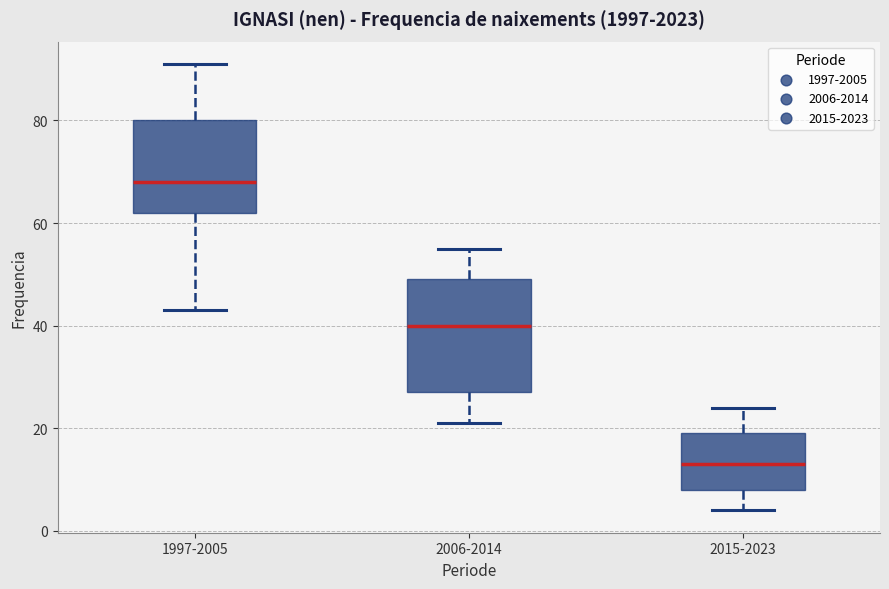

Which box has the lowest median line?

2015-2023